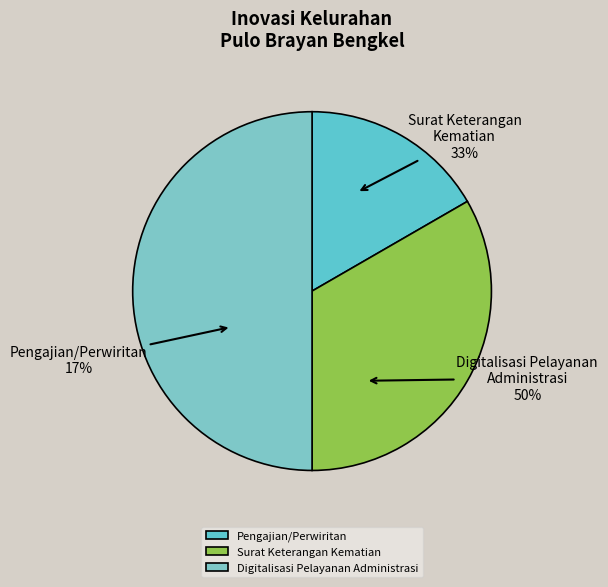

Rank the categories by value from lowest to highest.

Pengajian/Perwiritan, Surat Keterangan Kematian, Digitalisasi Pelayanan Administrasi